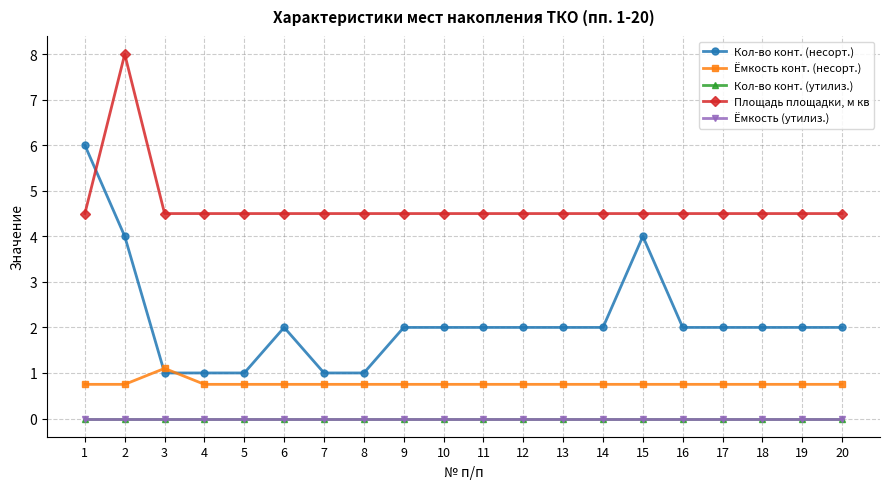

Does the chart have visible grid lines?

Yes